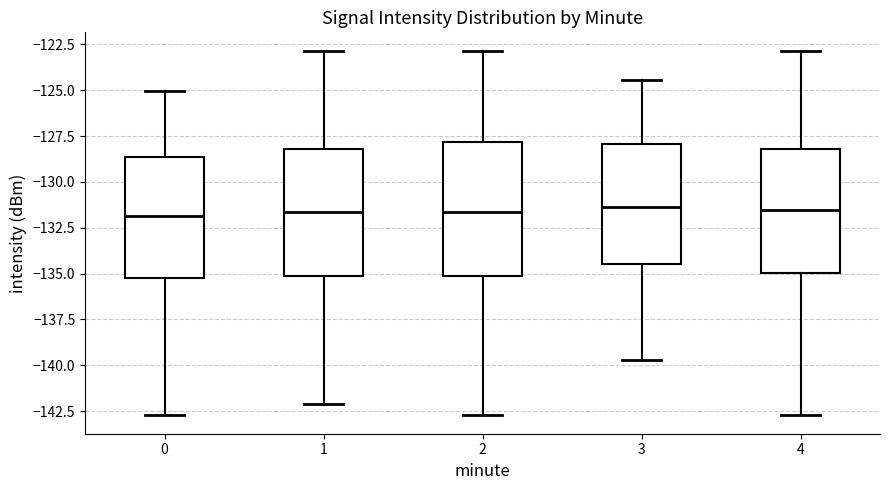

Reading left to right, read every box against the y-axis: the position of its median line, the range the box covers, and the ends of its whiskers. The values are not printed on the chart, so give them approximately, as read against the axis.

0: median -132.0, box -135.5 to -128.5, whiskers -142.5 to -125.0
1: median -131.5, box -135.0 to -128.0, whiskers -142.0 to -123.0
2: median -131.5, box -135.0 to -128.0, whiskers -142.5 to -123.0
3: median -131.5, box -134.5 to -128.0, whiskers -139.5 to -124.5
4: median -131.5, box -135.0 to -128.0, whiskers -142.5 to -123.0